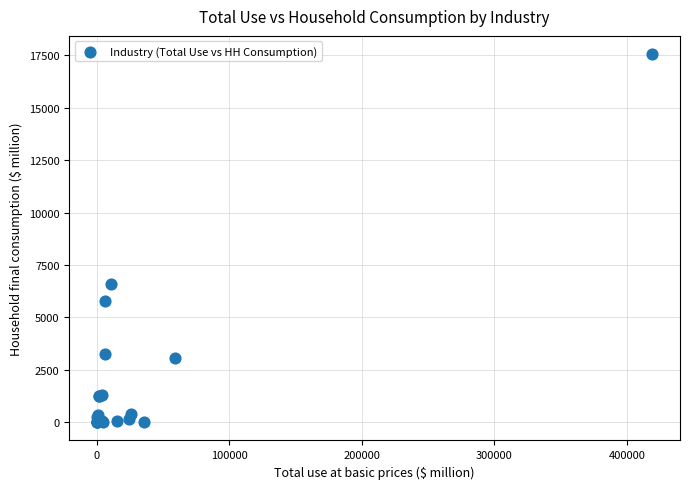

What Y value in the scatter plot is closest to 8778?

6587.0